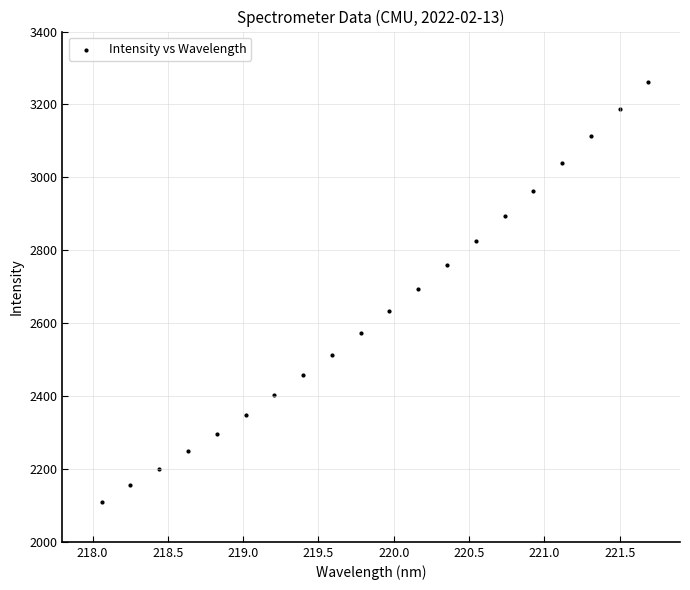

What is the range of X values (max minus min)?

3.6